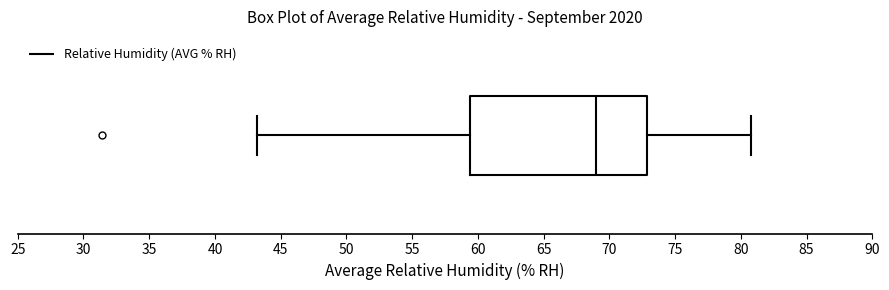

Transcribe this box plot: give where the median line is, the range the box spans, and where the two whiskers end, as read against the x-axis. The values are not printed on the chart, so give them approximately, as read against the axis.

median 69.0, box 59.5 to 73.0, whiskers 43.0 to 81.0